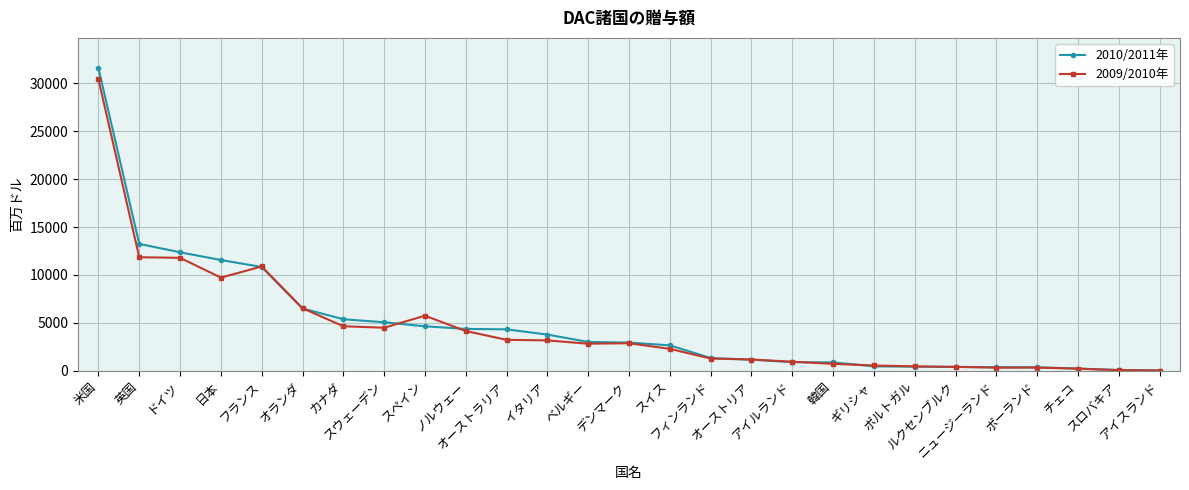

At which label is 2010/2011年 closest to 15801?

英国